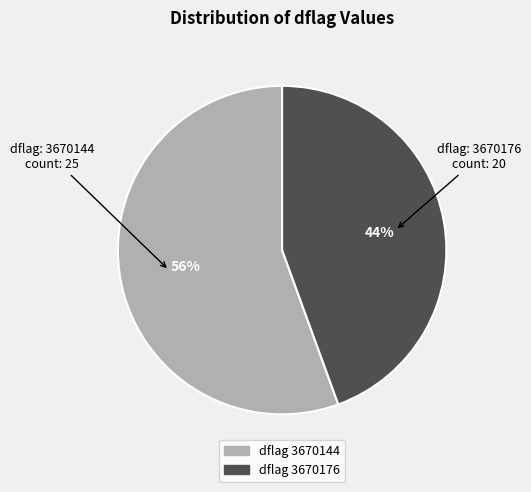

Does any single category account for the majority?

Yes